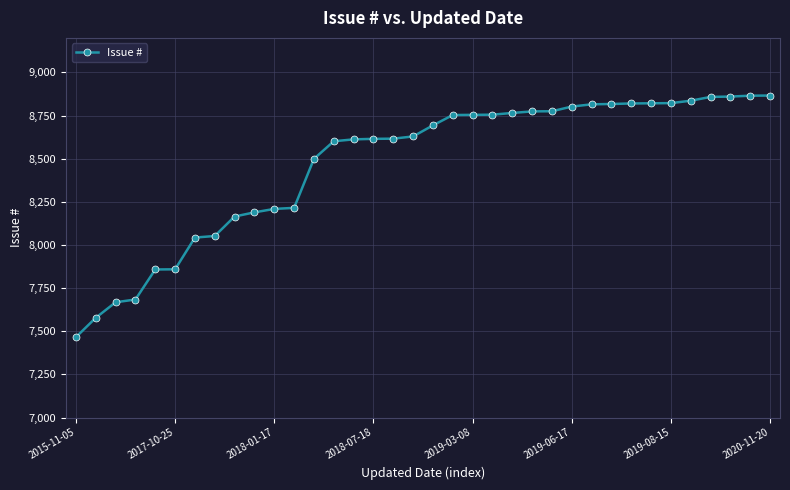

What is the smallest value displayed?

7466